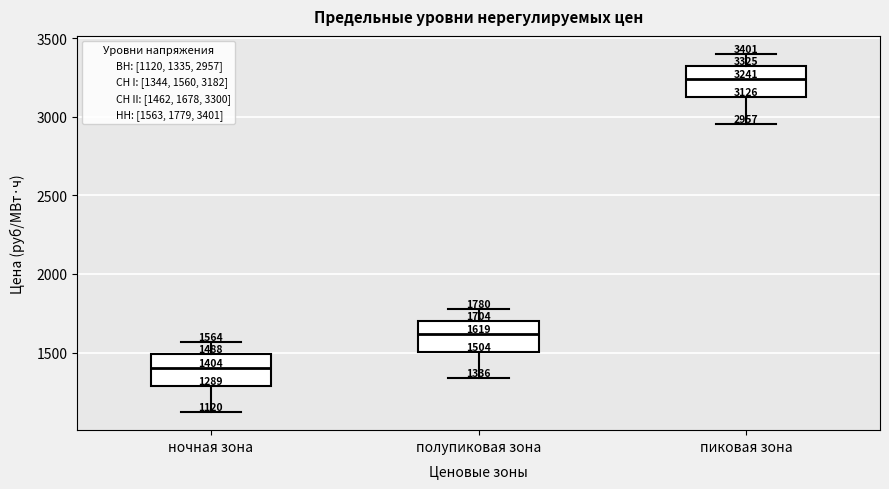

Which box's median line is the lowest?

ночная зона